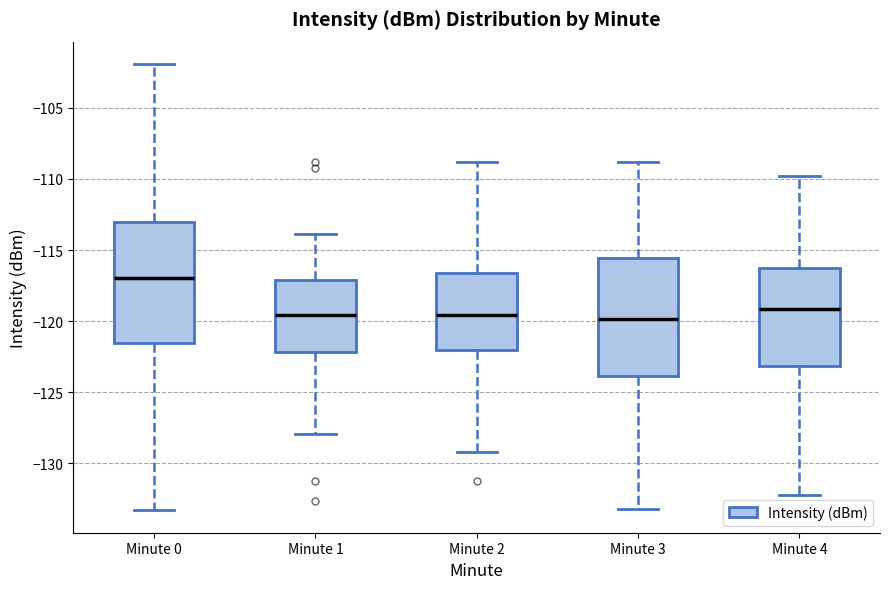

Where does the upper whisker of the box for Minute 3 end on the y-axis? The values are not printed on the chart, so give them approximately, as read against the axis.

-109.0